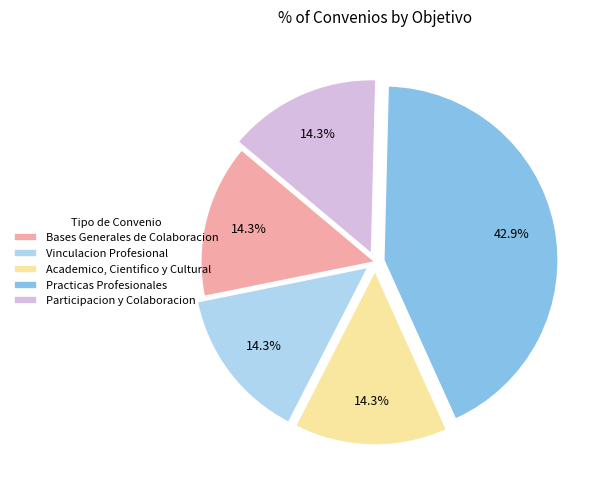

Is there any slice that represents more than half of the pie?

No